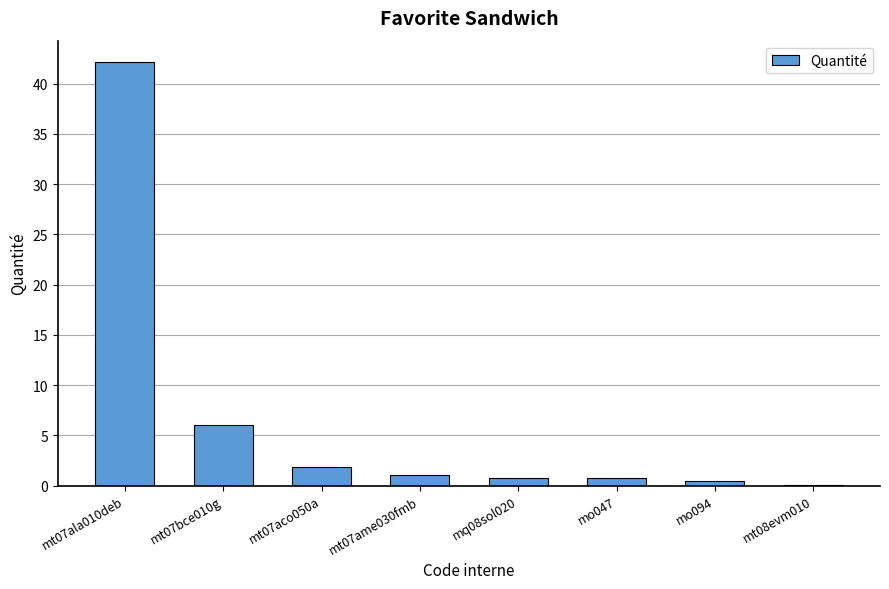

How many data points does each series have?

8